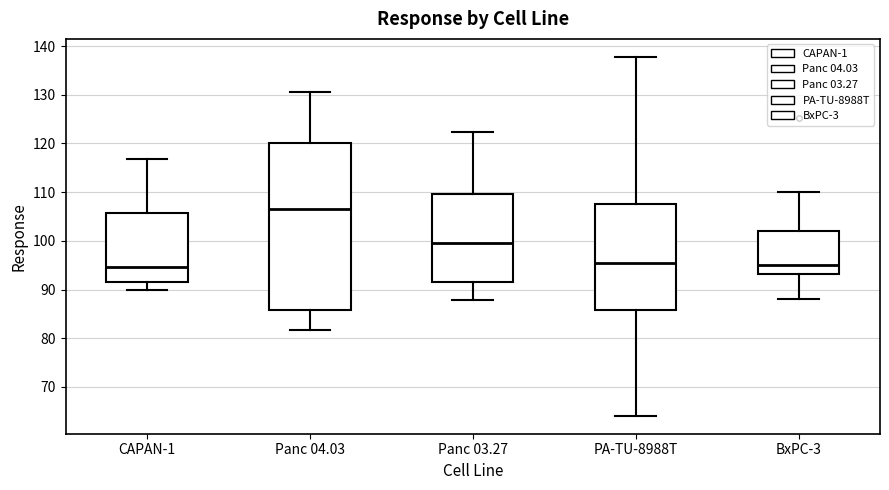

Where does the lower whisker of the box for BxPC-3 end on the y-axis? The values are not printed on the chart, so give them approximately, as read against the axis.

88